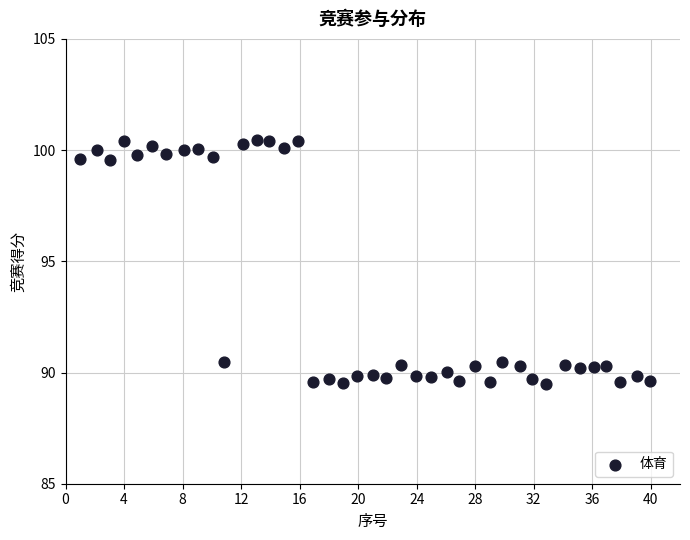

What is the range of X values (max minus min)?

39.0